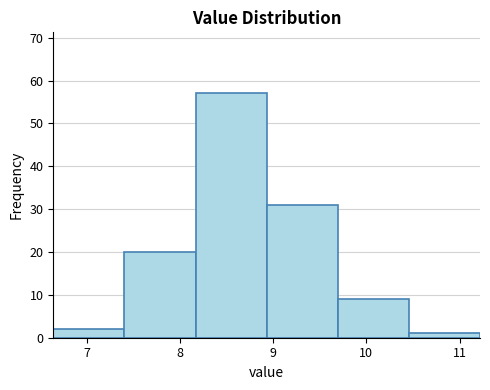

Reading left to right, transcribe this chart: for each bar, give the range it covers on the x-axis and its height. Neither the bar edges nor the heights are printed on the chart, so give them approximately, as read against the axes.

6.6 to 7.4: 2
7.4 to 8.2: 20
8.2 to 8.9: 57
8.9 to 9.7: 31
9.7 to 10.5: 9
10.5 to 11.2: 1